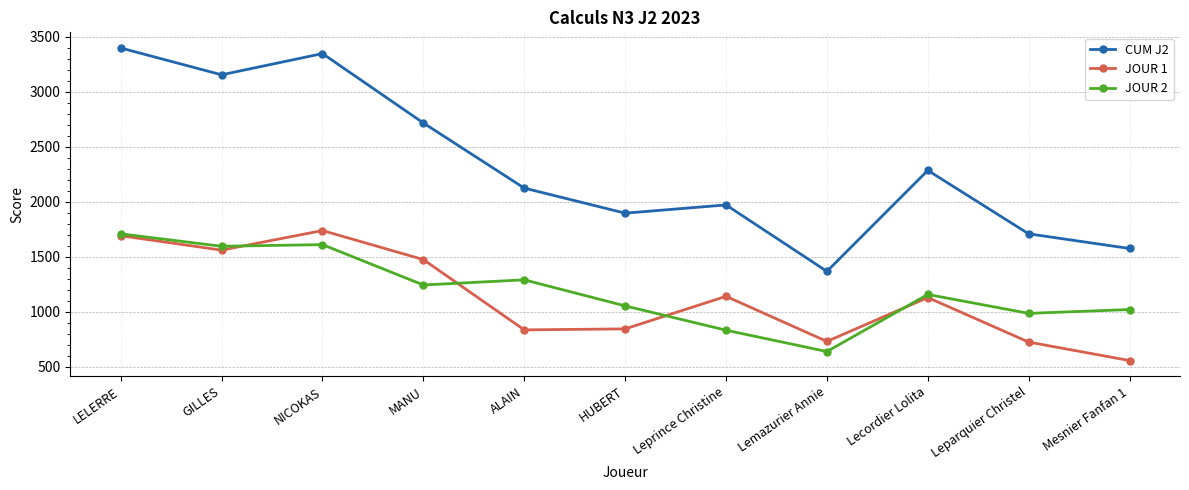

At which label is JOUR 2 closest to 1172?

Lecordier Lolita